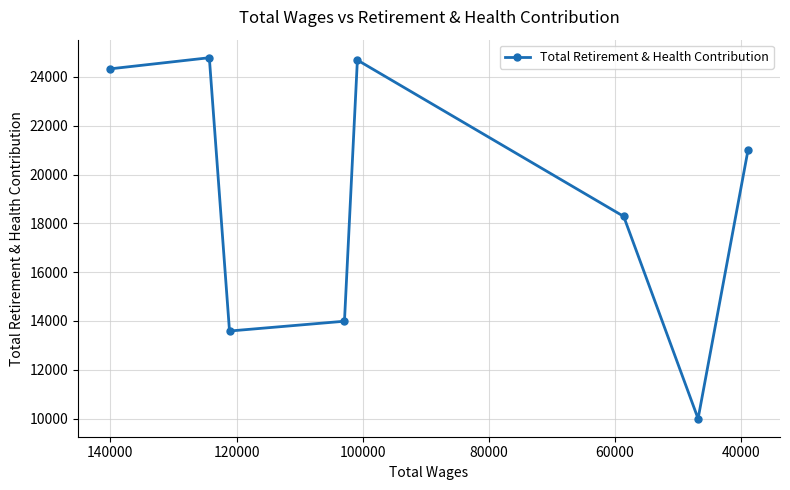

True or false: the data shows 7698 at 60000.

False